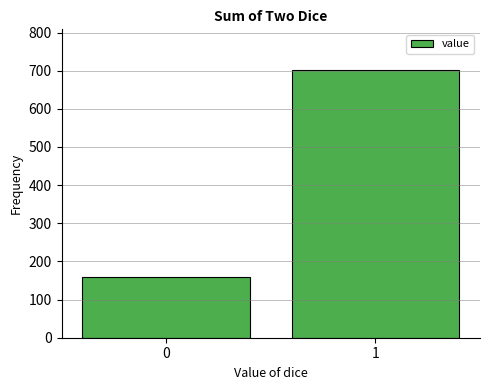

Reading right to left, extract all data points from this chart.

703	159